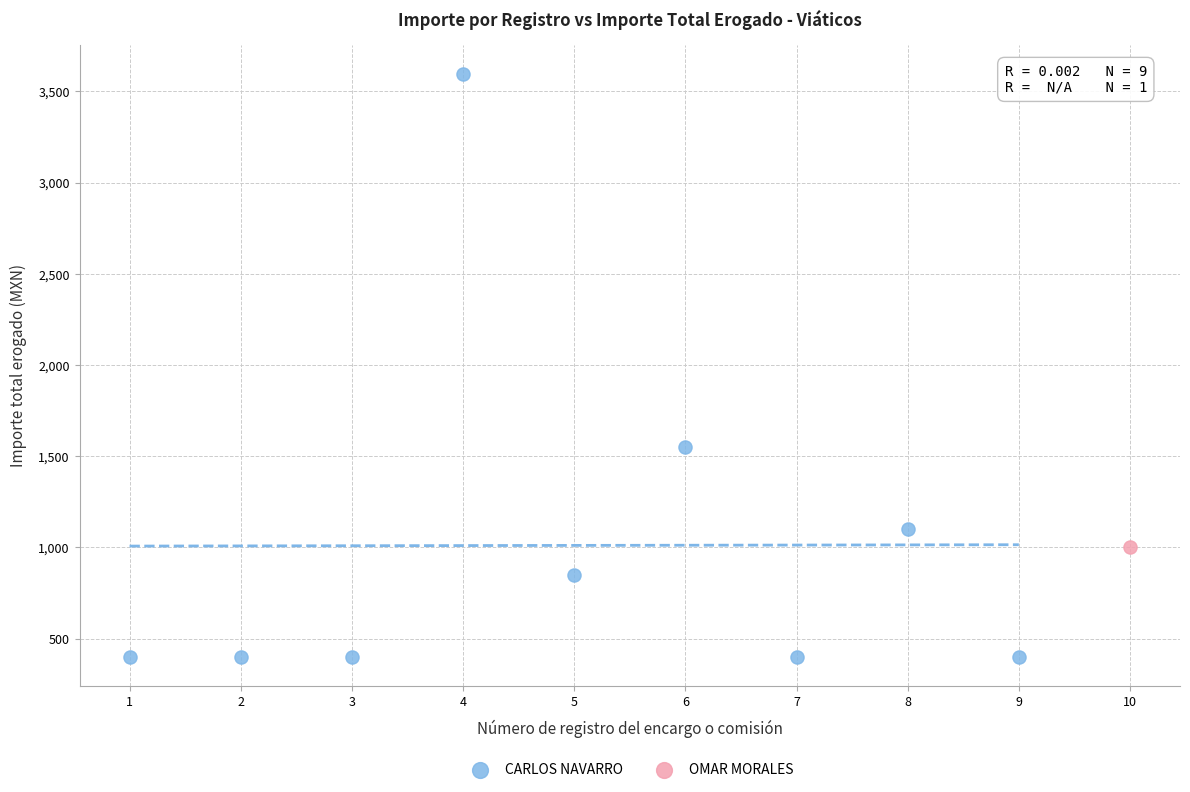

What are all the series names shown in the legend?

CARLOS NAVARRO, OMAR MORALES